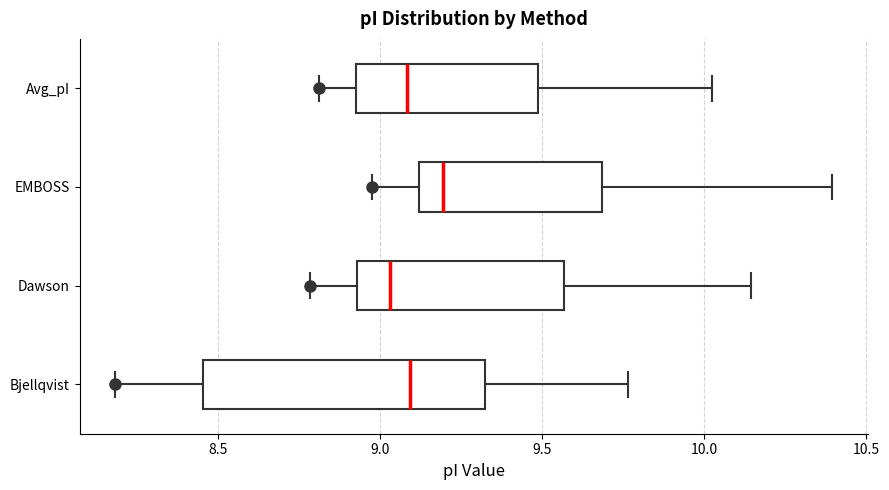

Where is the left edge of the box for EMBOSS on the x-axis? The values are not printed on the chart, so give them approximately, as read against the axis.

9.10